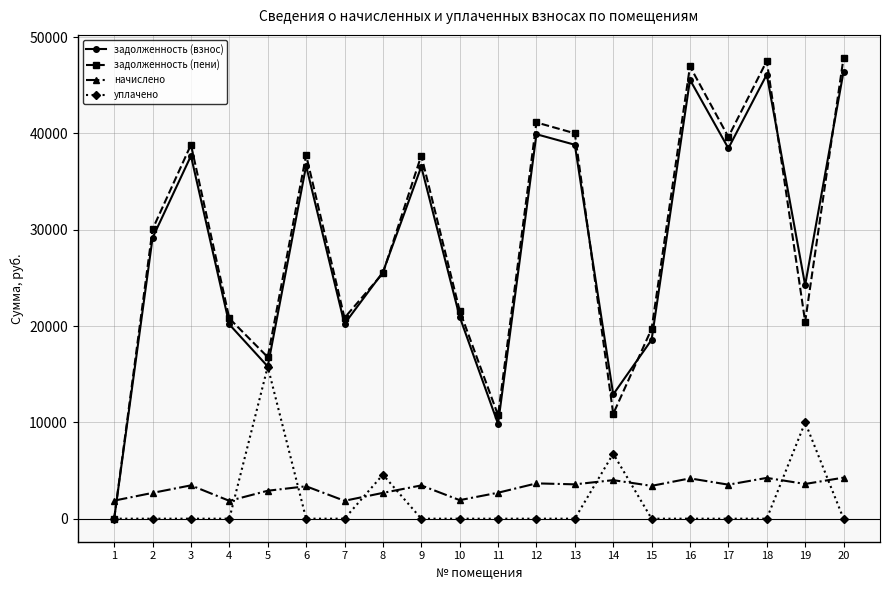

What is the minimum value for начислено?

1852.6